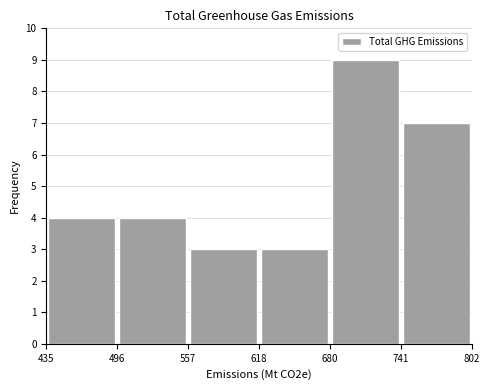

Reading left to right, list every bar in this chart as the range it spans on the x-axis followed by its height. The values are not printed on the chart, so give them approximately, as read against the axis.

435 to 496: 4
496 to 557: 4
557 to 618: 3
618 to 680: 3
680 to 741: 9
741 to 802: 7